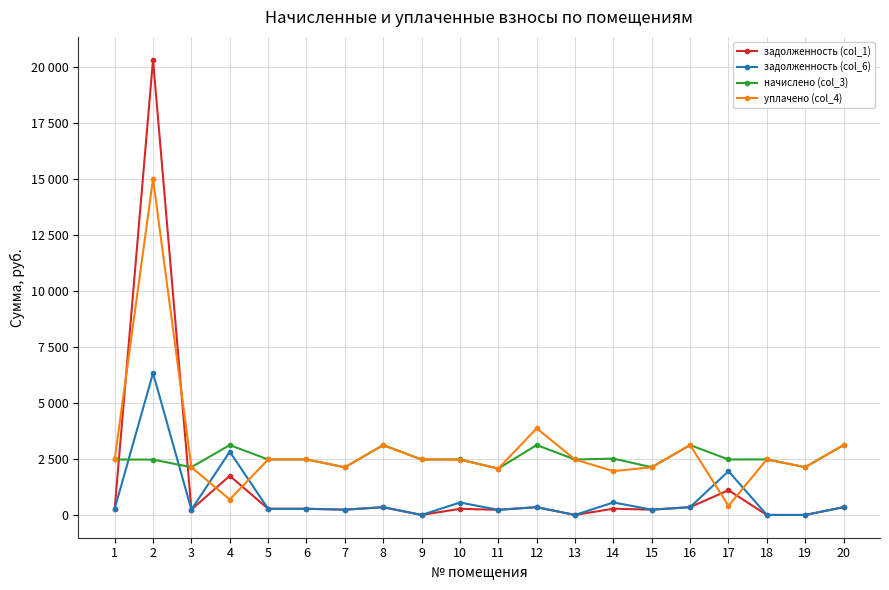

How many interior local valleys does the уплачено (col_4) series have?

6